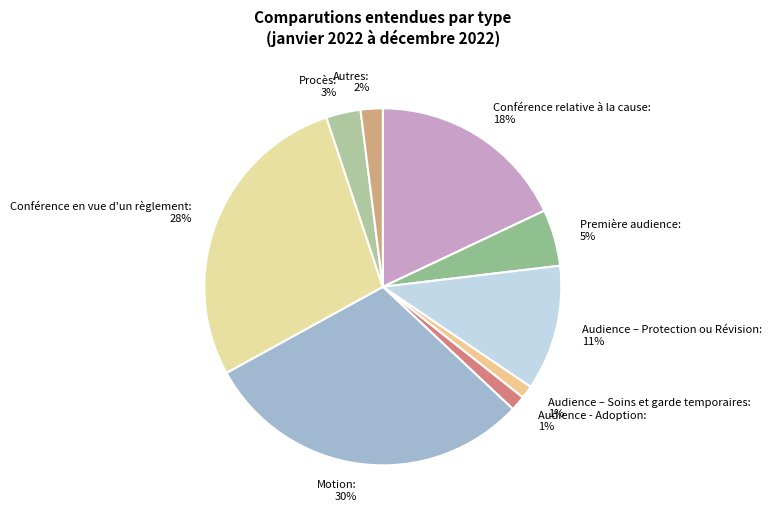

Combined, do Motion and Procès account for over 50%?

No